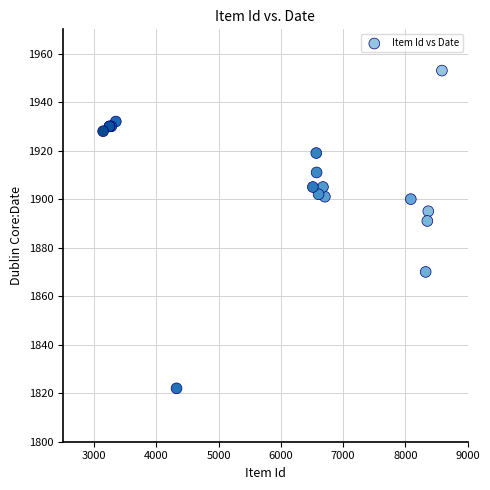

What Y value in the scatter plot is closest to 1887?

1891